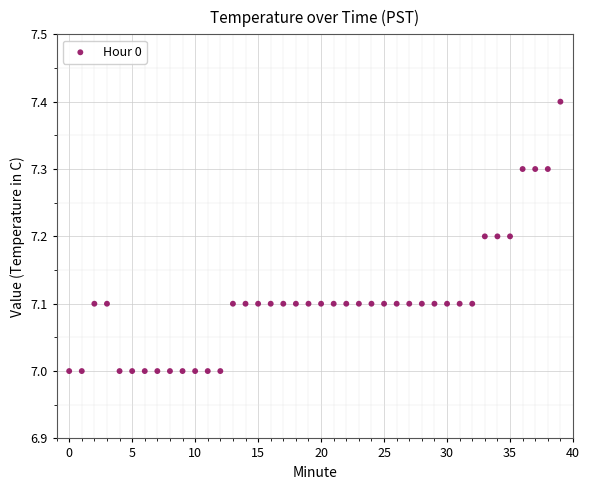

What is the range of Y values (max minus min)?

0.4